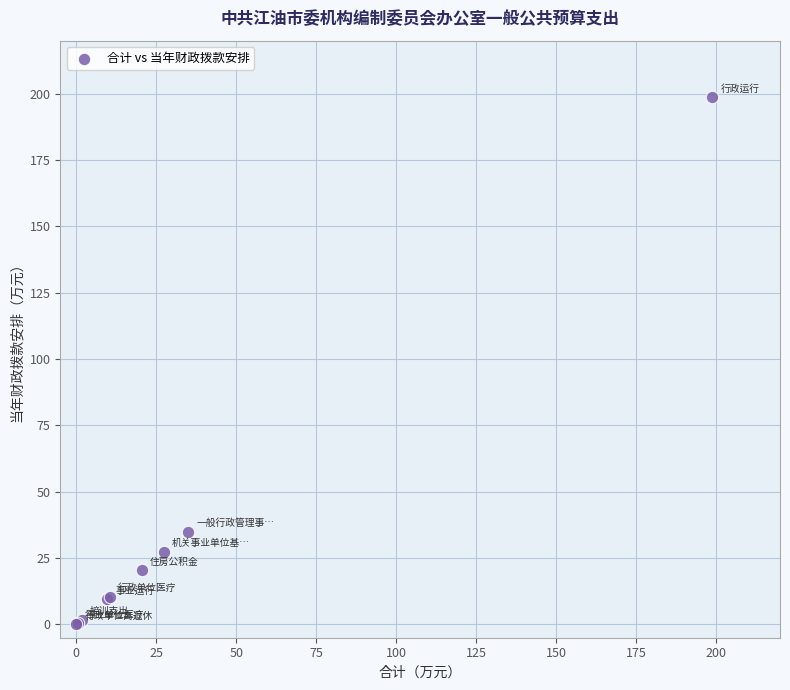

What Y value in the scatter plot is closest to 99?

35.0